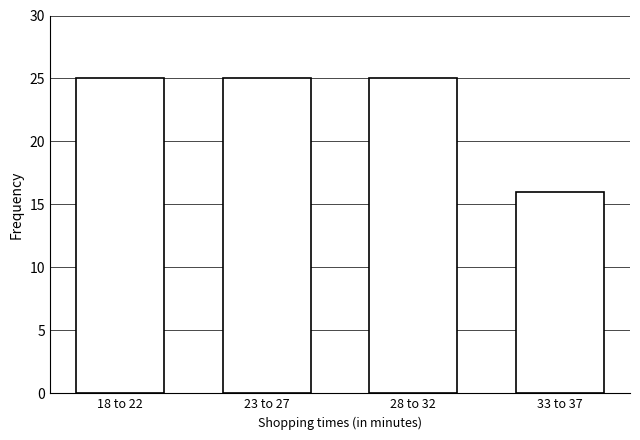

Reading left to right, transcribe all the data shown in this chart.

25	25	25	16